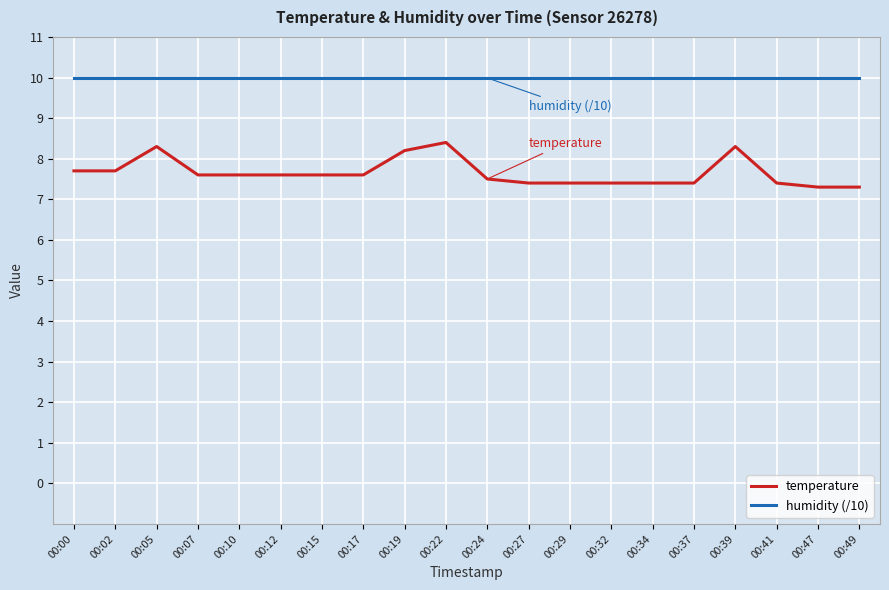

What is the minimum value shown in the chart?

7.3